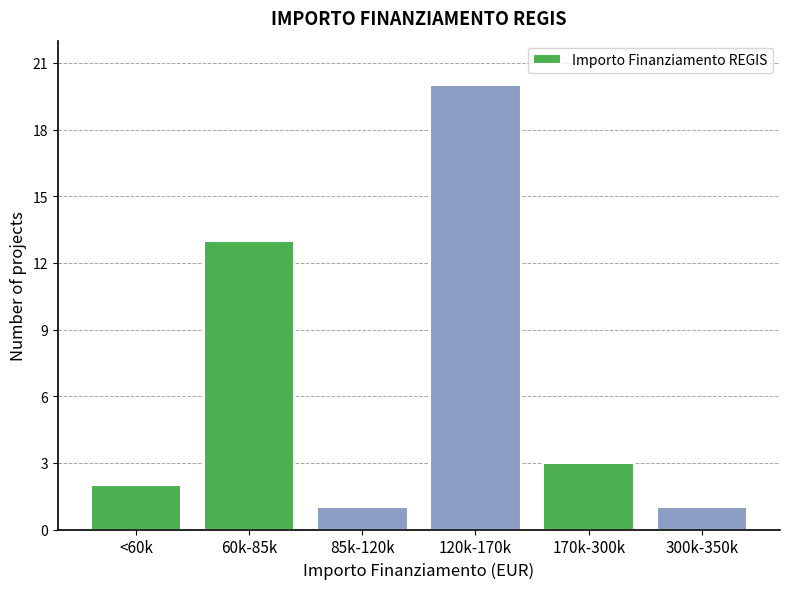

Reading left to right, extract all data points from this chart.

<60k=2	60k-85k=13	85k-120k=1	120k-170k=20	170k-300k=3	300k-350k=1